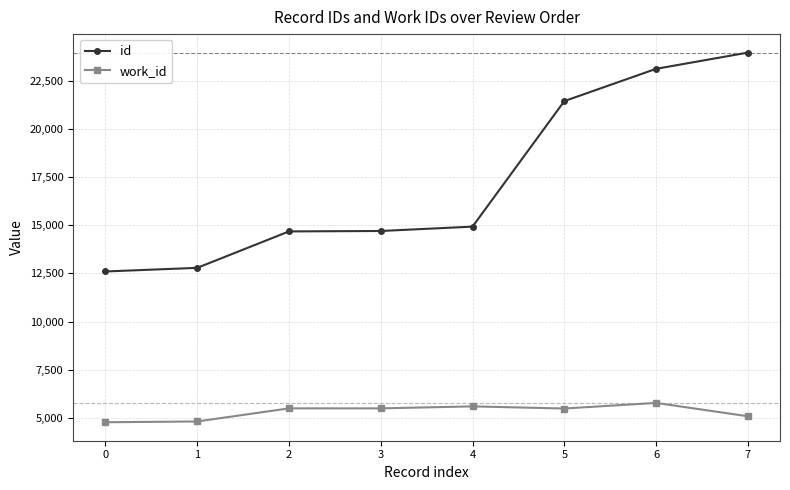

Is the value of work_id at 7 greater than the value of id at 6?

No